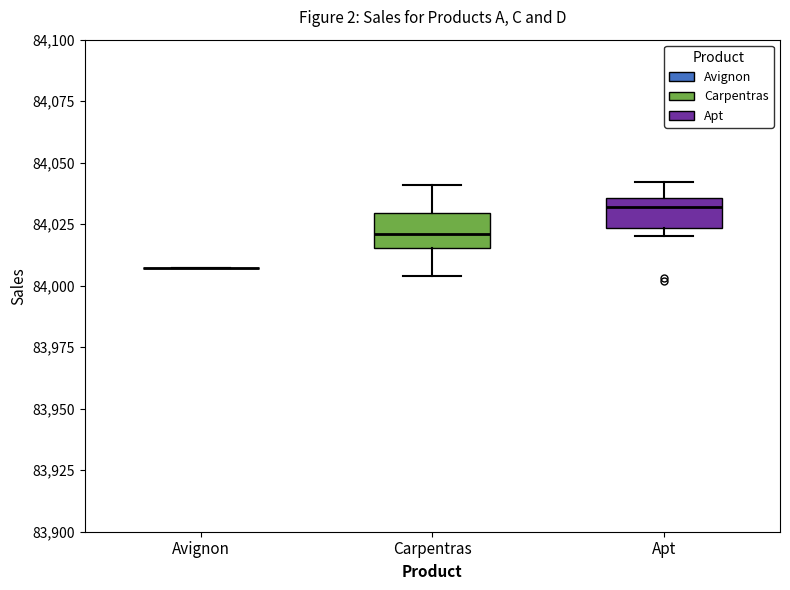

Where does the median line of the box for Carpentras sit on the y-axis? The values are not printed on the chart, so give them approximately, as read against the axis.

84020